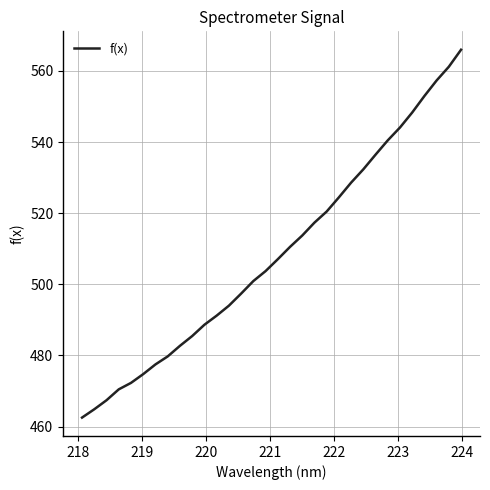

What is the average value?

508.6